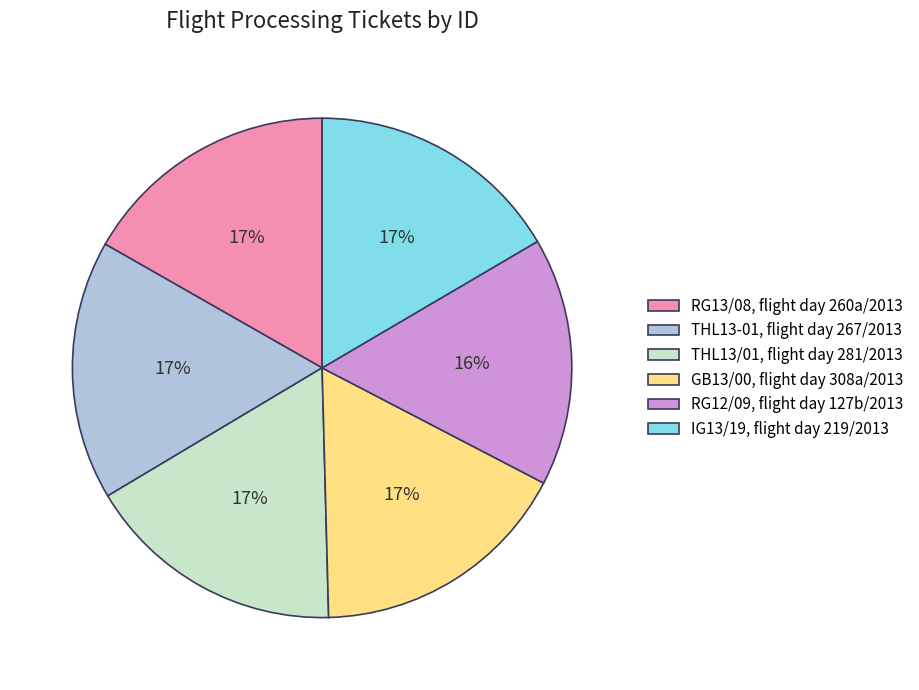

Which has a higher value, THL13/01, flight day 281/2013 or RG12/09, flight day 127b/2013?

THL13/01, flight day 281/2013